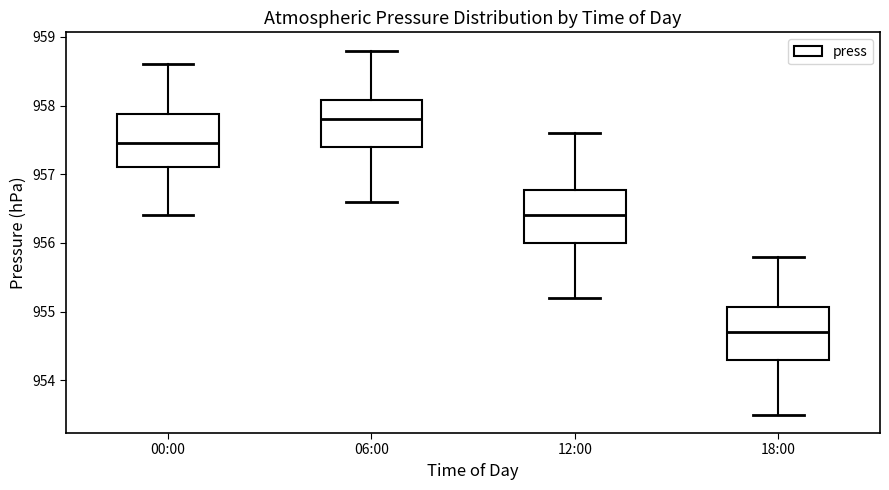

Where does the lower whisker of the box for 00:00 end on the y-axis? The values are not printed on the chart, so give them approximately, as read against the axis.

956.4